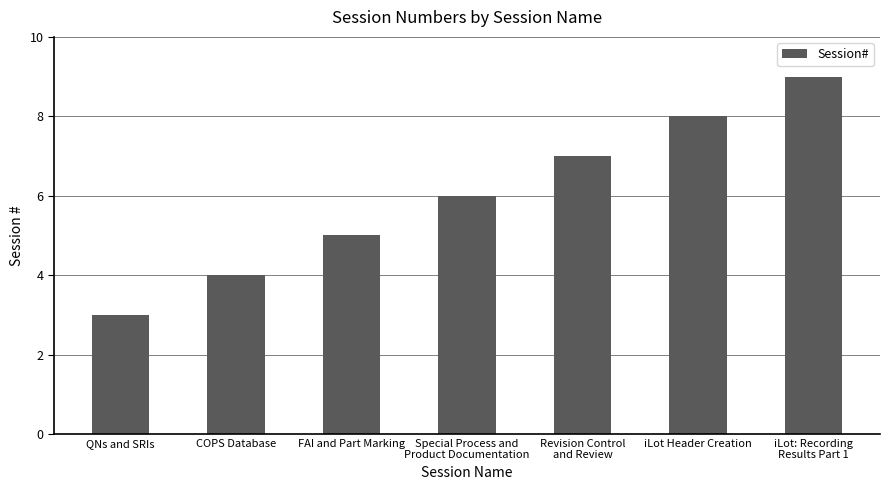

Count the number of categories in the chart.

7